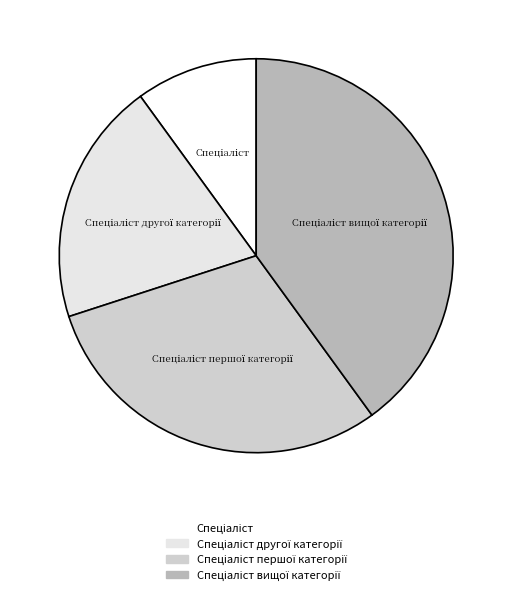

Is there a majority slice in this chart?

No